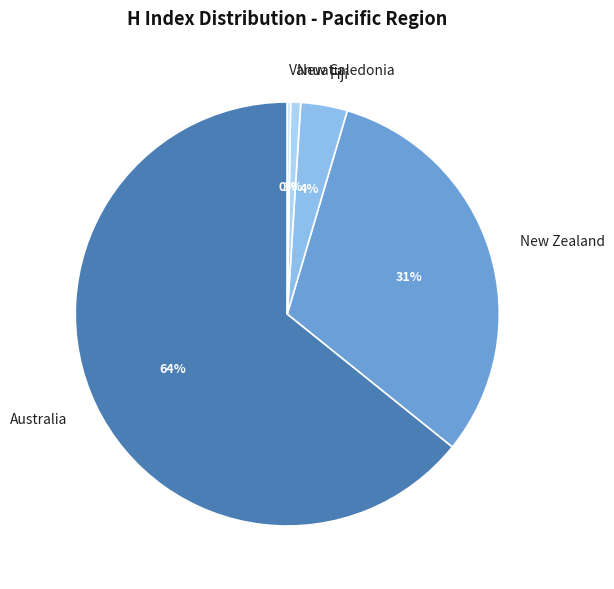

What is the largest slice in the pie chart?

Australia